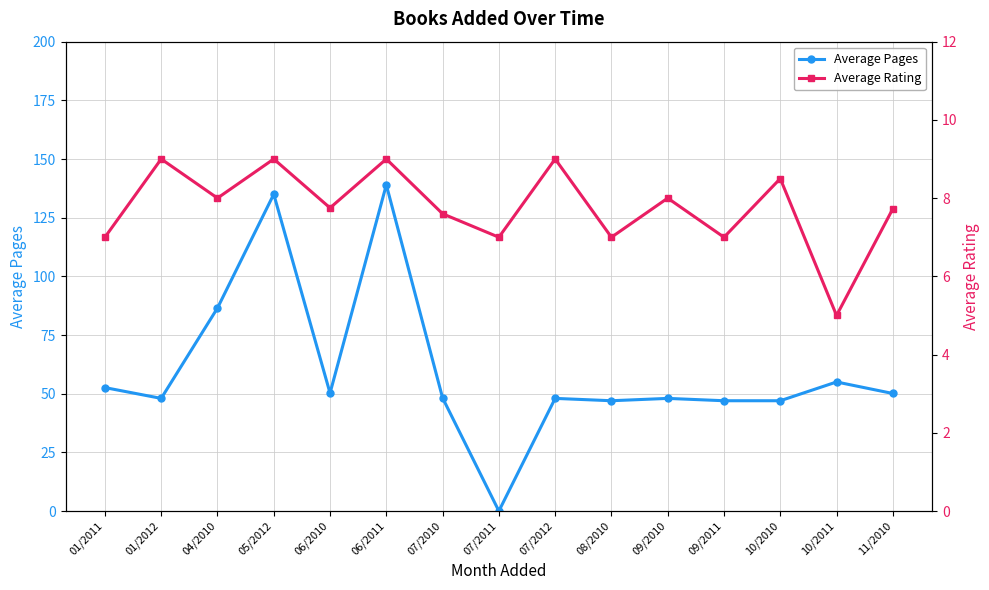

The Average Rating series shows 4.0 at 01/2011. True or false?

False